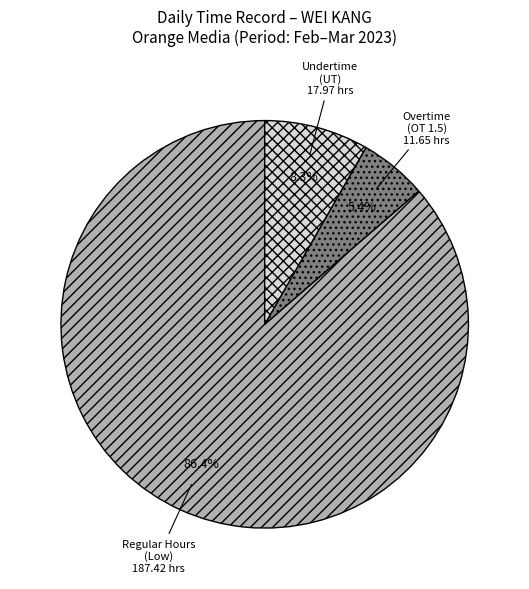

Is there a majority slice in this chart?

Yes